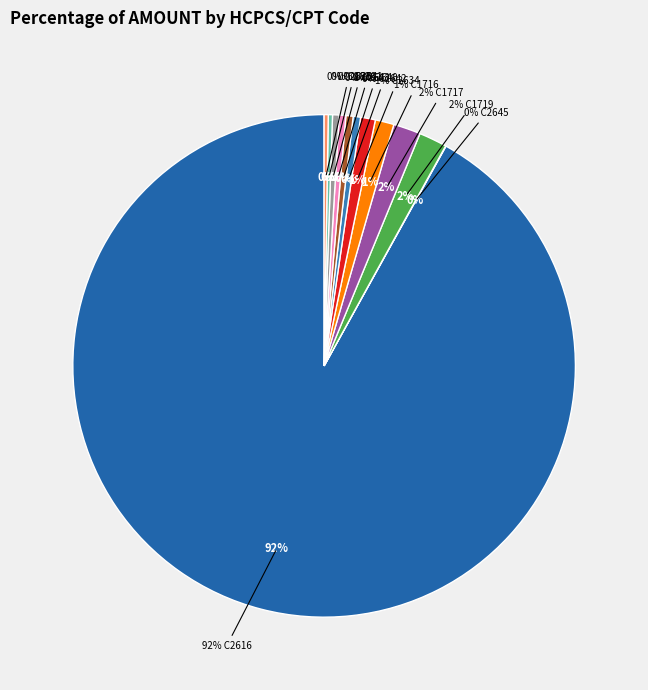

Approximately how many times larger is the value at C1719 compared to C2634?

1.9